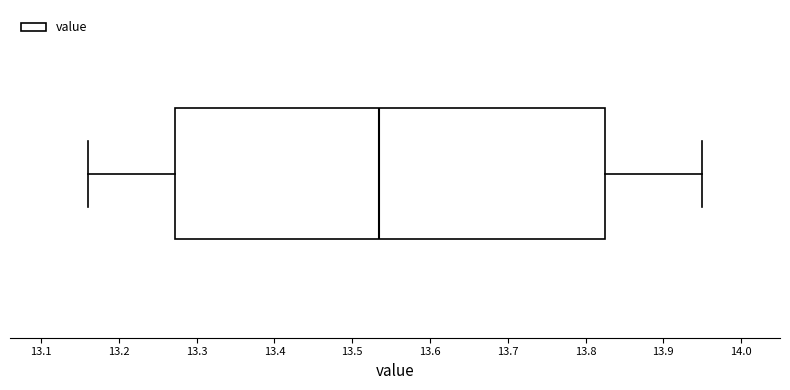

Read this box plot against the x-axis: the position of the median line, the range covered by the box, and the ends of both whiskers. The values are not printed on the chart, so give them approximately, as read against the axis.

median 13.54, box 13.27 to 13.83, whiskers 13.16 to 13.95